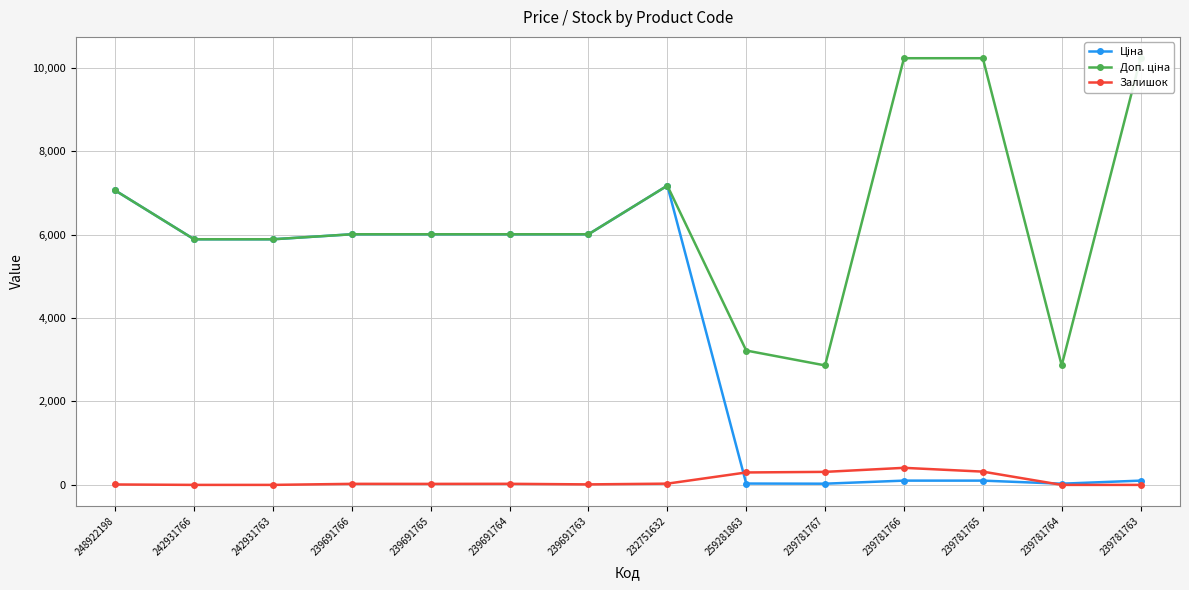

True or false: Ціна has a value of 38.0 at 239781764.

False